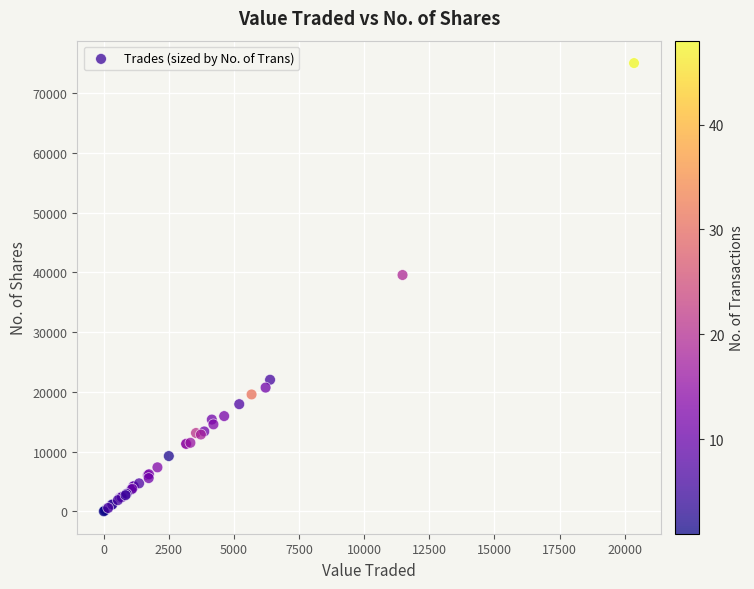

What Y value in the scatter plot is closest to 37516?

39556